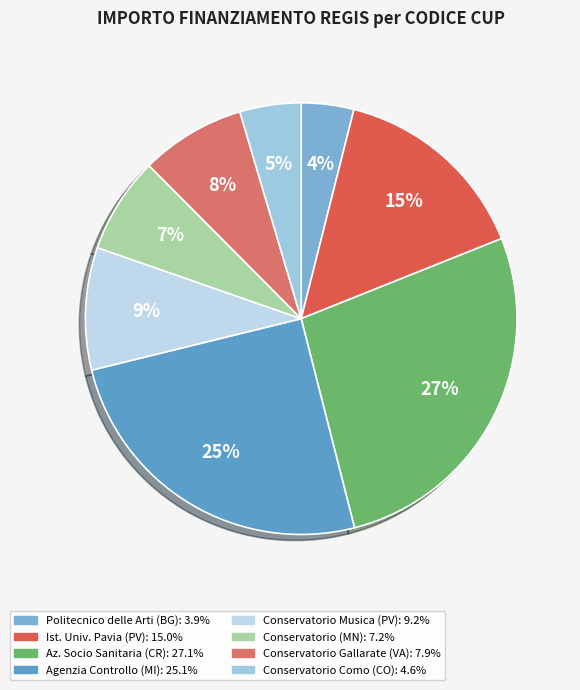

How many segments does this pie chart have?

8